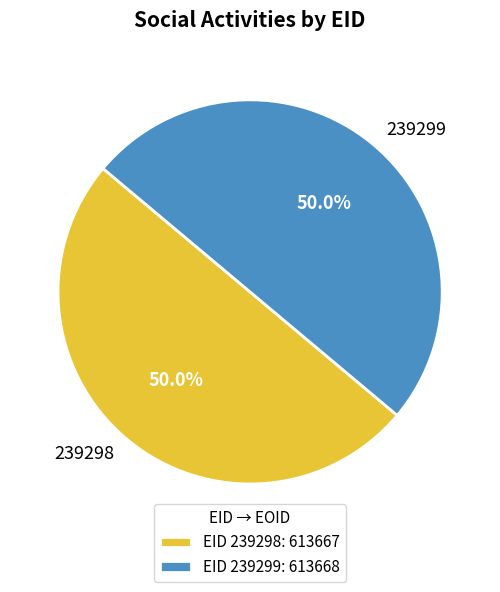

What is the ratio of the value at 239298 to the value at 239299?

1.0